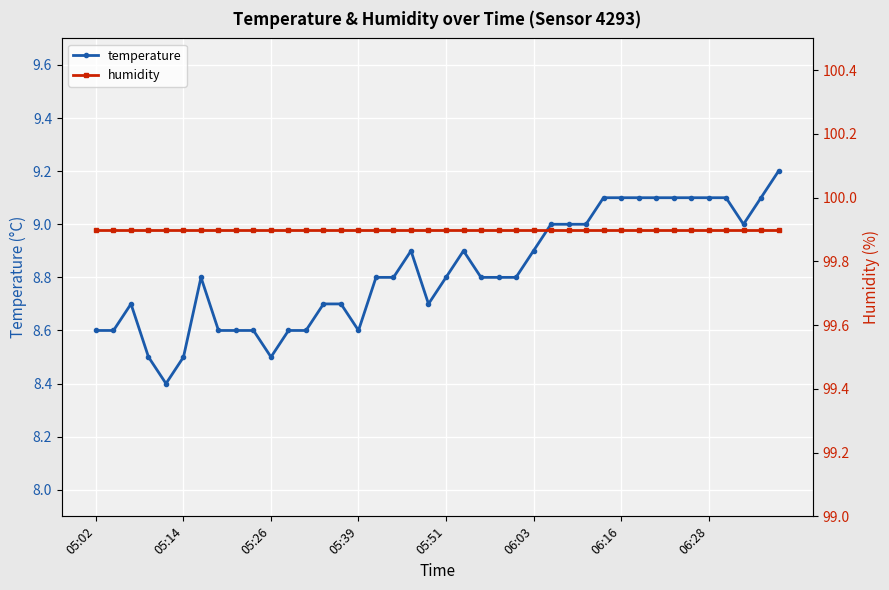

Where is humidity nearest to the value 99?

05:02